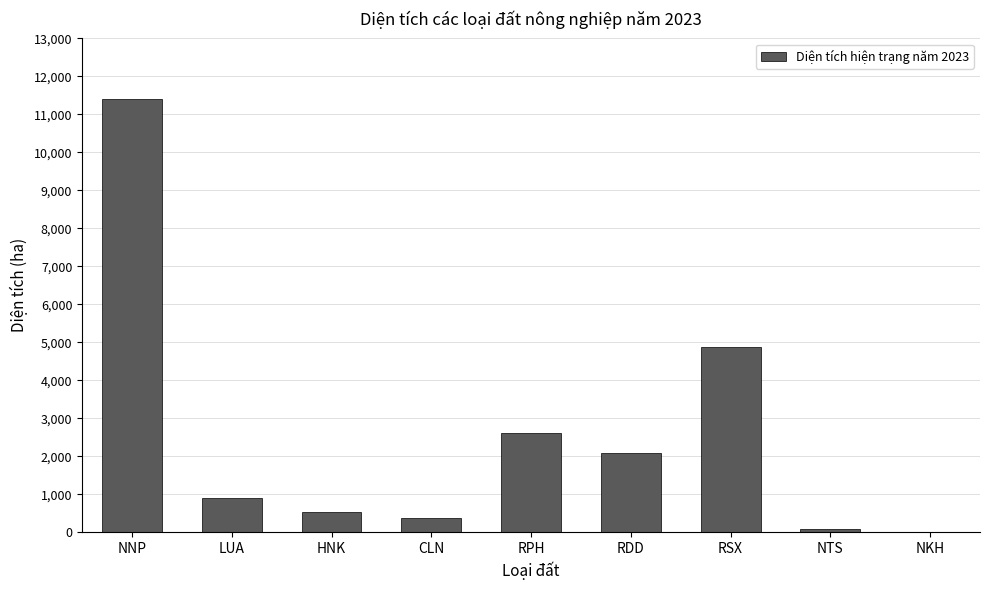

Read the value at NNP.

11413.4